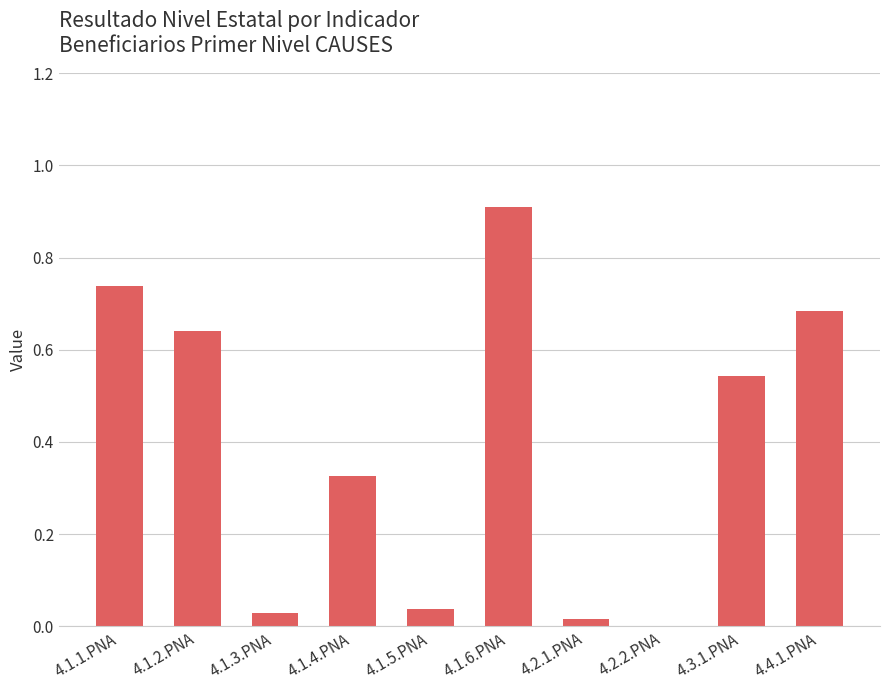

How many values are above zero?

9